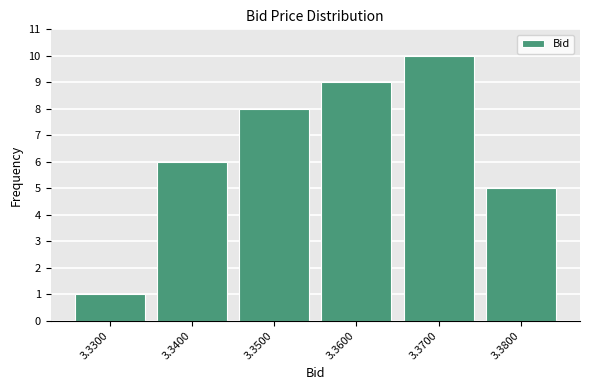

Reading left to right, list all the values displayed in this chart.

1	6	8	9	10	5